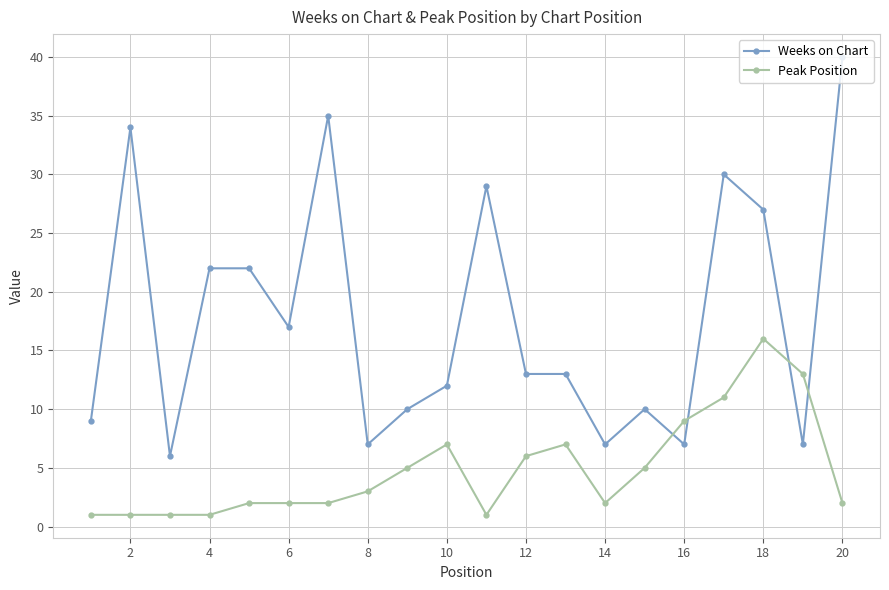

True or false: Peak Position and Weeks on Chart intersect in this chart.

True